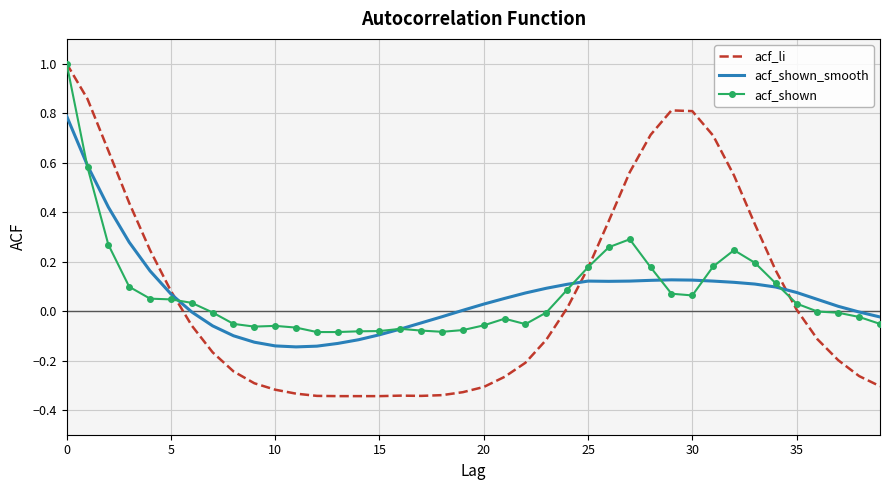

What is the maximum value for acf_li?

1.0